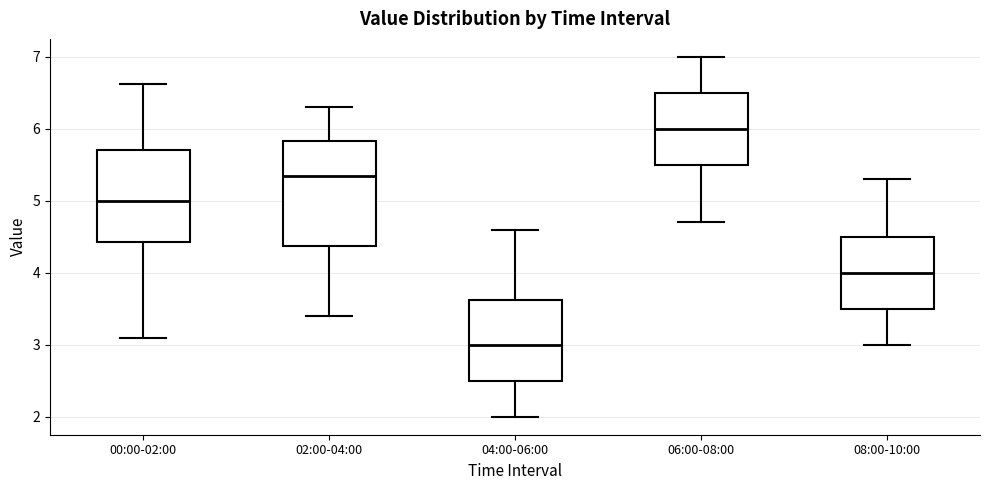

Where is the upper edge of the box for 02:00-04:00 on the y-axis? The values are not printed on the chart, so give them approximately, as read against the axis.

5.8